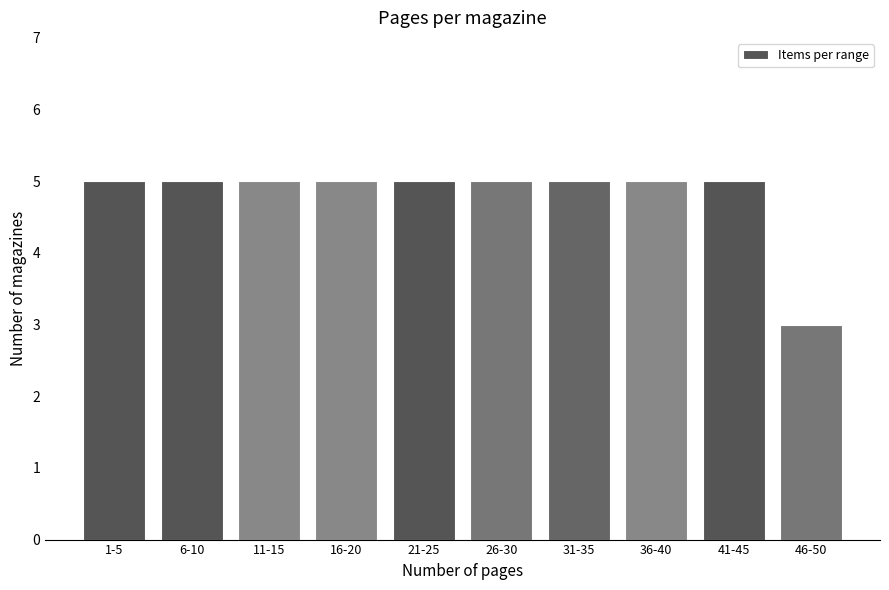

Reading right to left, extract all data points from this chart.

3	5	5	5	5	5	5	5	5	5